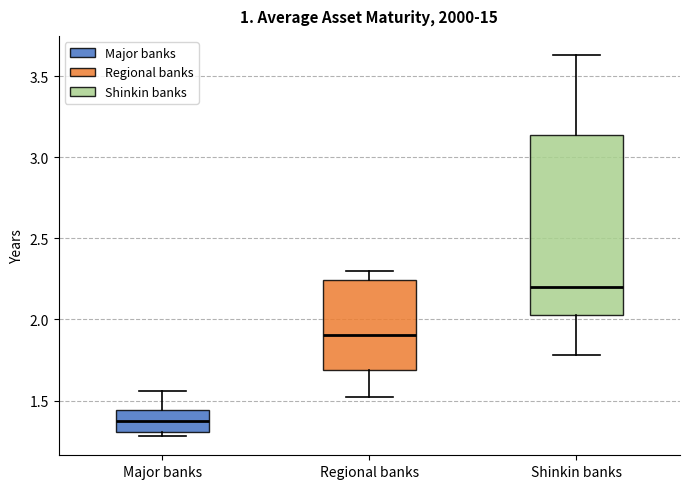

Reading left to right, transcribe this box plot: for each box, give where its median line is, the range the box spans, and where its two whiskers end, as read against the y-axis. The values are not printed on the chart, so give them approximately, as read against the axis.

Major banks: median 1.40, box 1.30 to 1.45, whiskers 1.30 (just below the box's lower edge) to 1.55
Regional banks: median 1.90, box 1.70 to 2.25, whiskers 1.50 to 2.30
Shinkin banks: median 2.20, box 2.05 to 3.15, whiskers 1.80 to 3.65